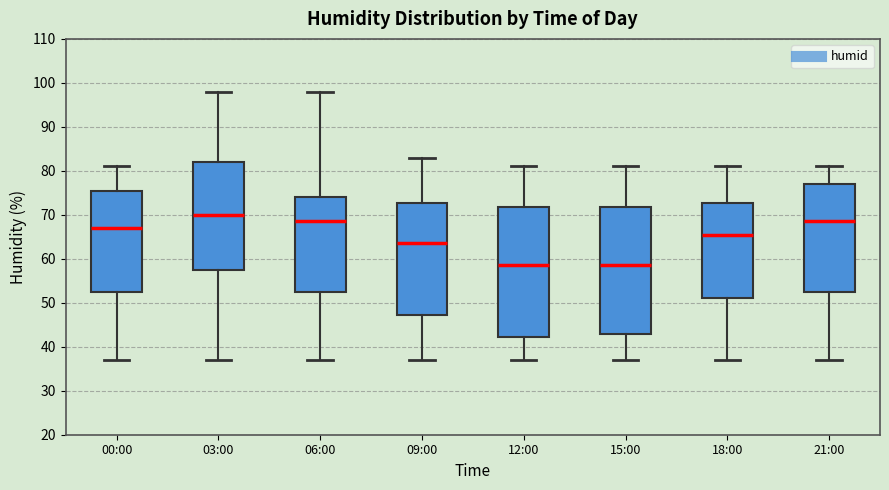

Reading left to right, transcribe this box plot: for each box, give where its median line is, the range the box spans, and where its two whiskers end, as read against the y-axis. The values are not printed on the chart, so give them approximately, as read against the axis.

00:00: median 67, box 53 to 76, whiskers 37 to 81
03:00: median 70, box 58 to 82, whiskers 37 to 98
06:00: median 69, box 53 to 74, whiskers 37 to 98
09:00: median 64, box 47 to 73, whiskers 37 to 83
12:00: median 59, box 42 to 72, whiskers 37 to 81
15:00: median 59, box 43 to 72, whiskers 37 to 81
18:00: median 66, box 51 to 73, whiskers 37 to 81
21:00: median 69, box 53 to 77, whiskers 37 to 81